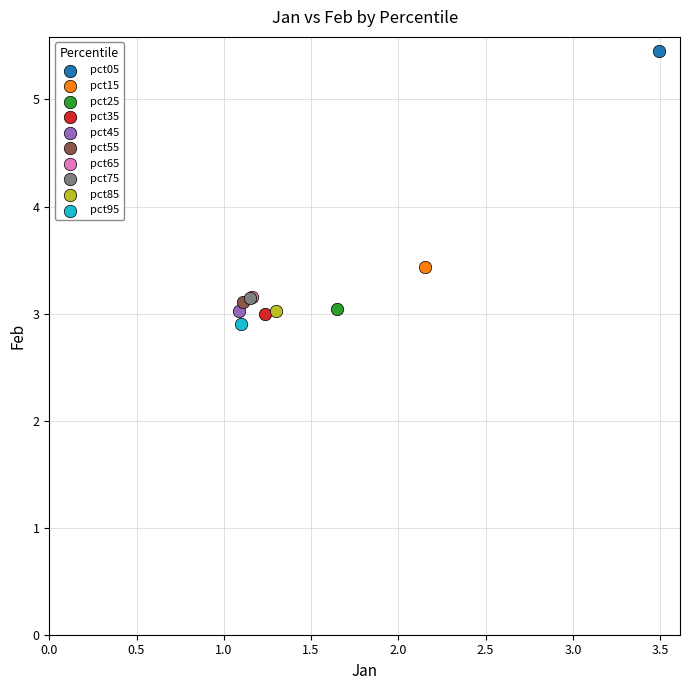

Which series reaches the maximum Y coordinate?

pct05